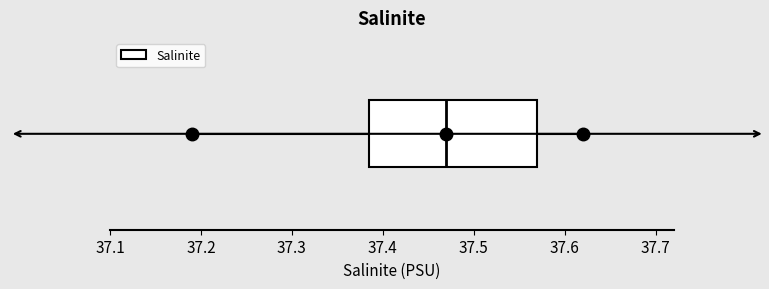

Read this box plot against the x-axis: the position of the median line, the range covered by the box, and the ends of both whiskers. The values are not printed on the chart, so give them approximately, as read against the axis.

median 37.47, box 37.39 to 37.57, whiskers 37.19 to 37.62